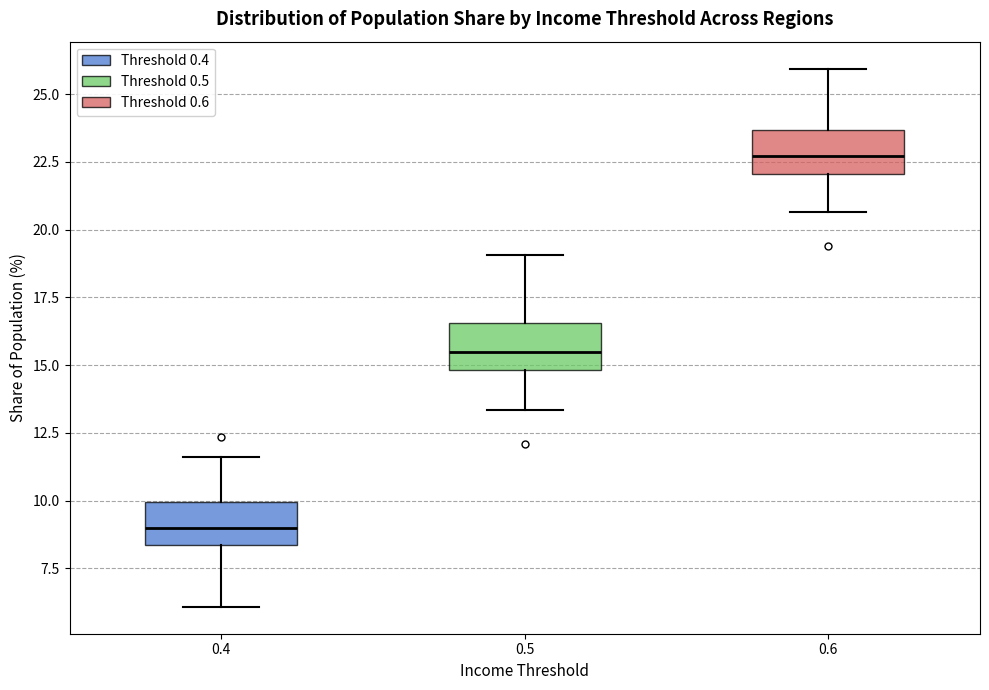

Which box has the lowest median line?

0.4